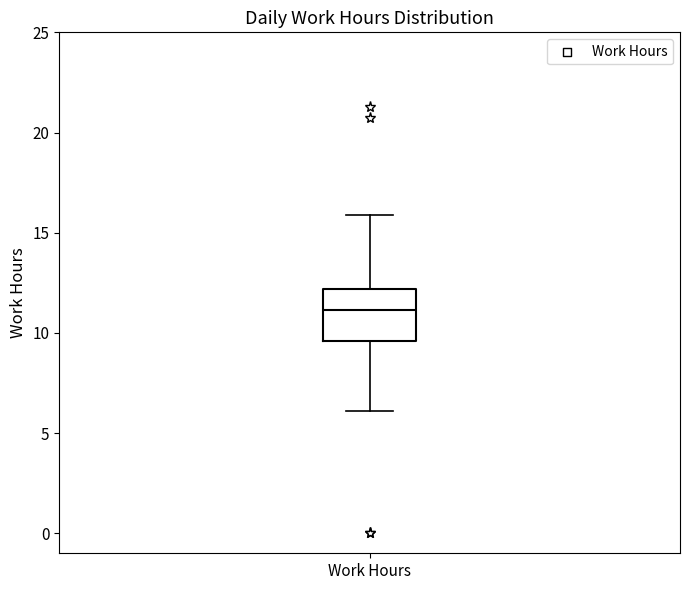

Read this box plot against the y-axis: the position of the median line, the range covered by the box, and the ends of both whiskers. The values are not printed on the chart, so give them approximately, as read against the axis.

median 11.0, box 9.5 to 12.0, whiskers 6.0 to 16.0